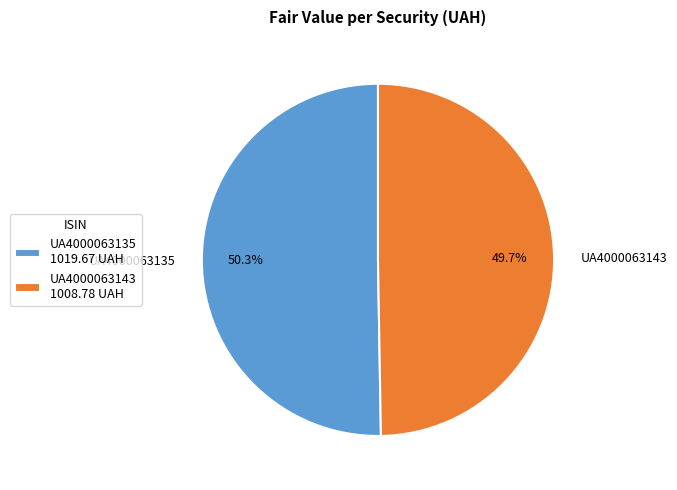

To the nearest percent, what is the average slice percentage?

50%